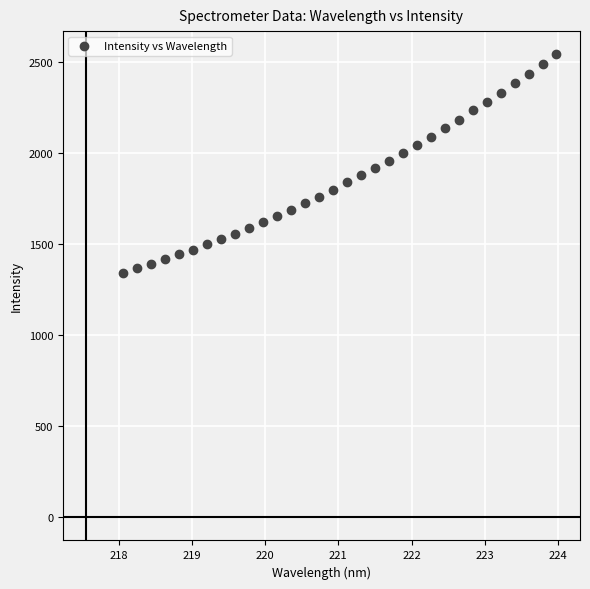

What is the range of X values (max minus min)?

5.9